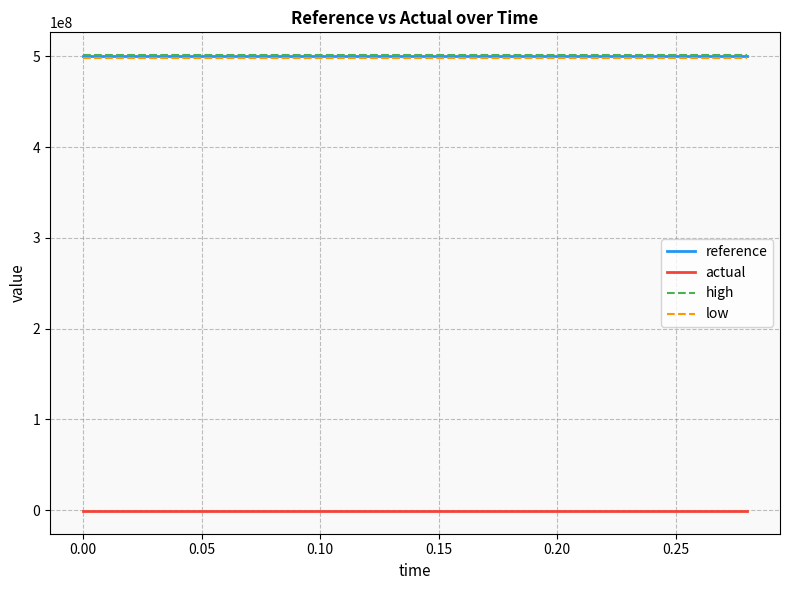

What is the highest value of the low series?

498500000.0